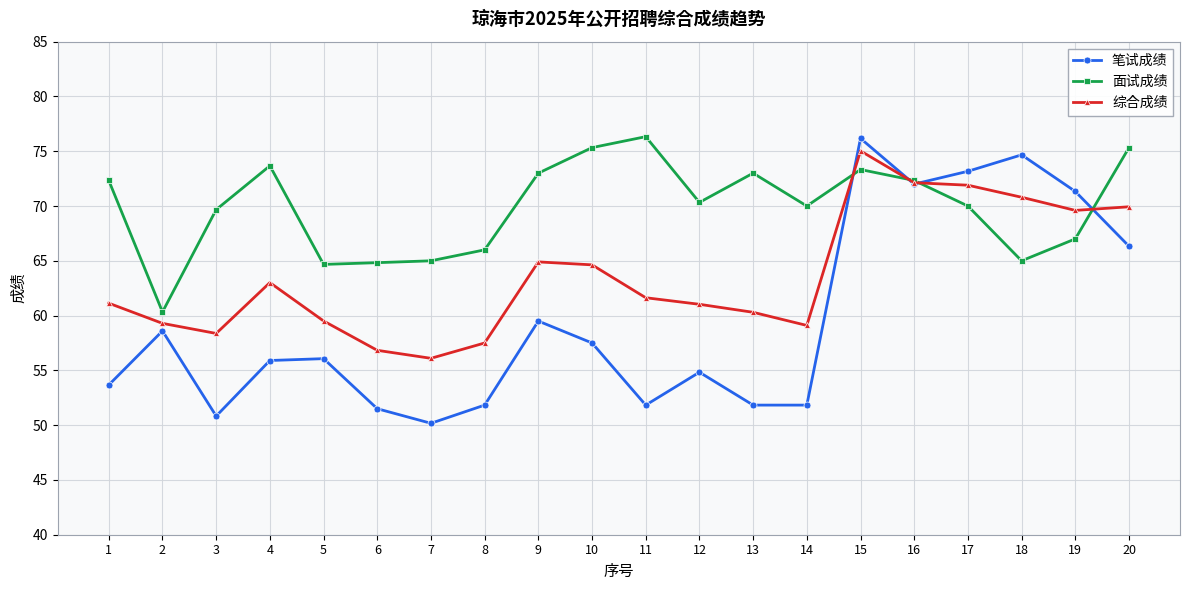

What value does the 面试成绩 series have at 12?

70.3